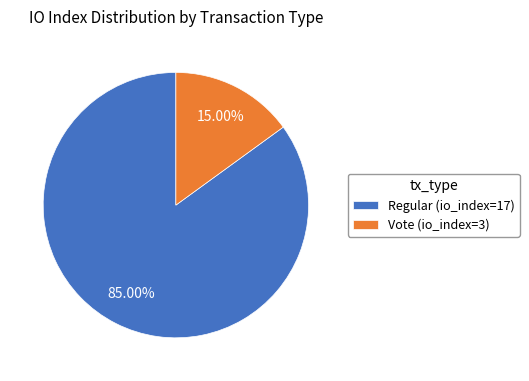

Rank the categories by value from lowest to highest.

Vote (io_index=3), Regular (io_index=17)